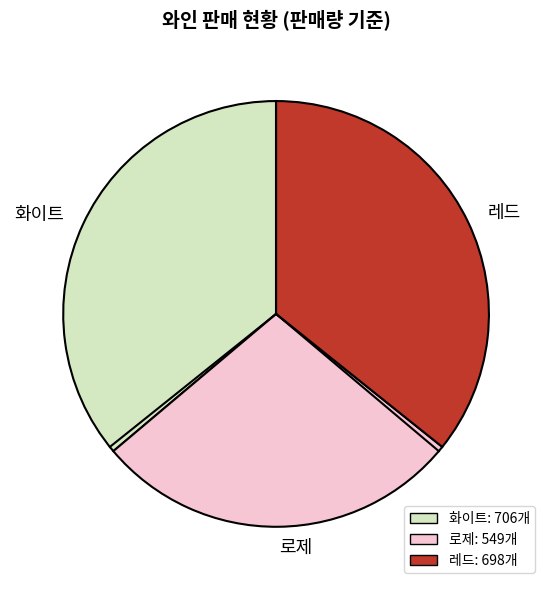

What is the smallest slice in the pie chart?

로제